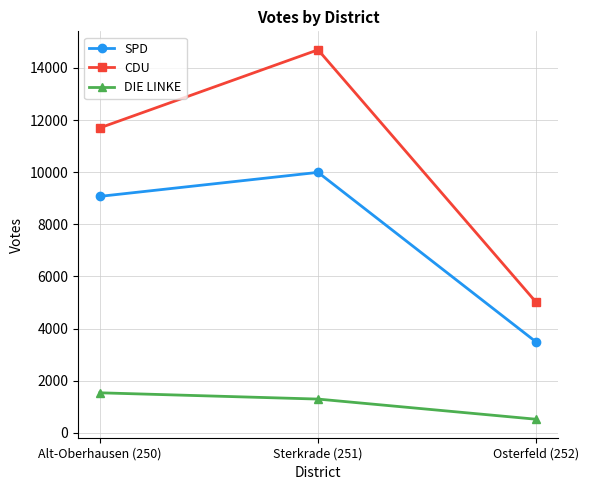

Count the SPD values in the range 3480 to 9993.

3